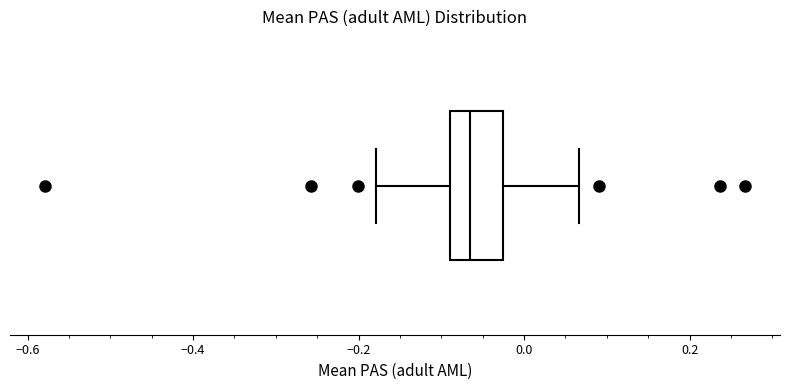

Read this box plot against the x-axis: the position of the median line, the range covered by the box, and the ends of both whiskers. The values are not printed on the chart, so give them approximately, as read against the axis.

median -0.06, box -0.08 to -0.02, whiskers -0.18 to 0.06